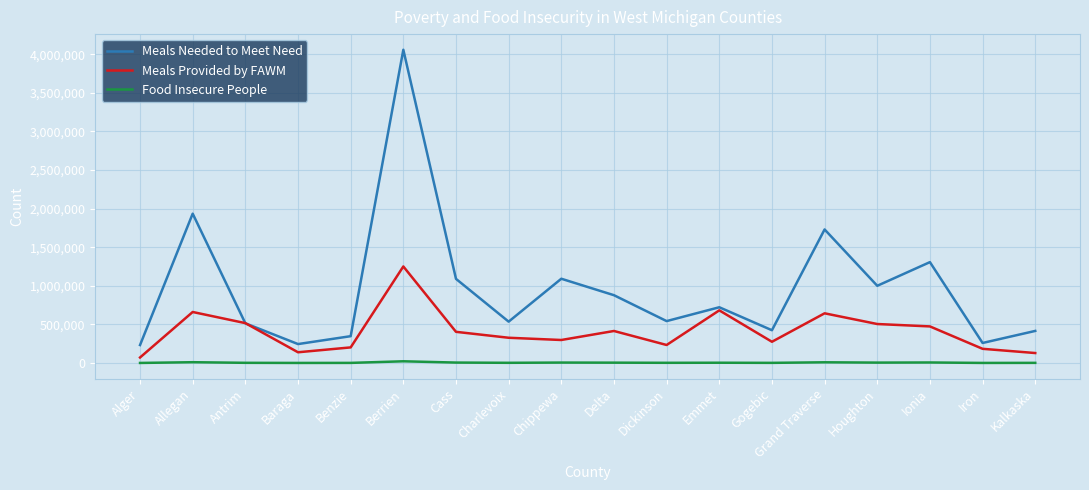

At which label is Meals Needed to Meet Need closest to 2145550?

Allegan